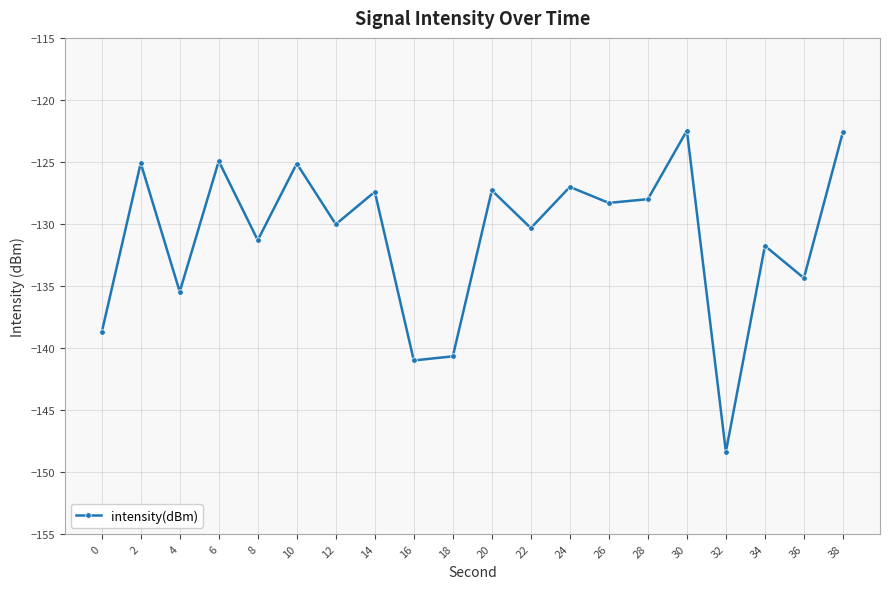

What is the average value?

-131.0